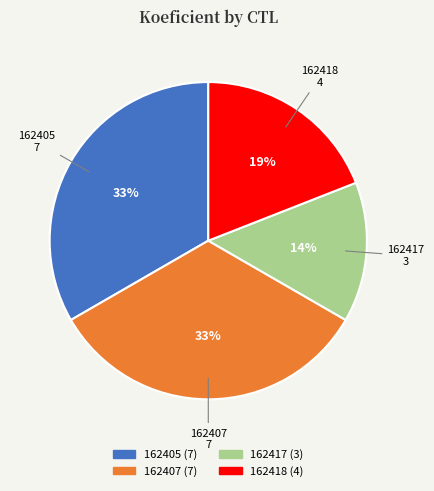

To the nearest percent, what portion does 162407 represent?

33%